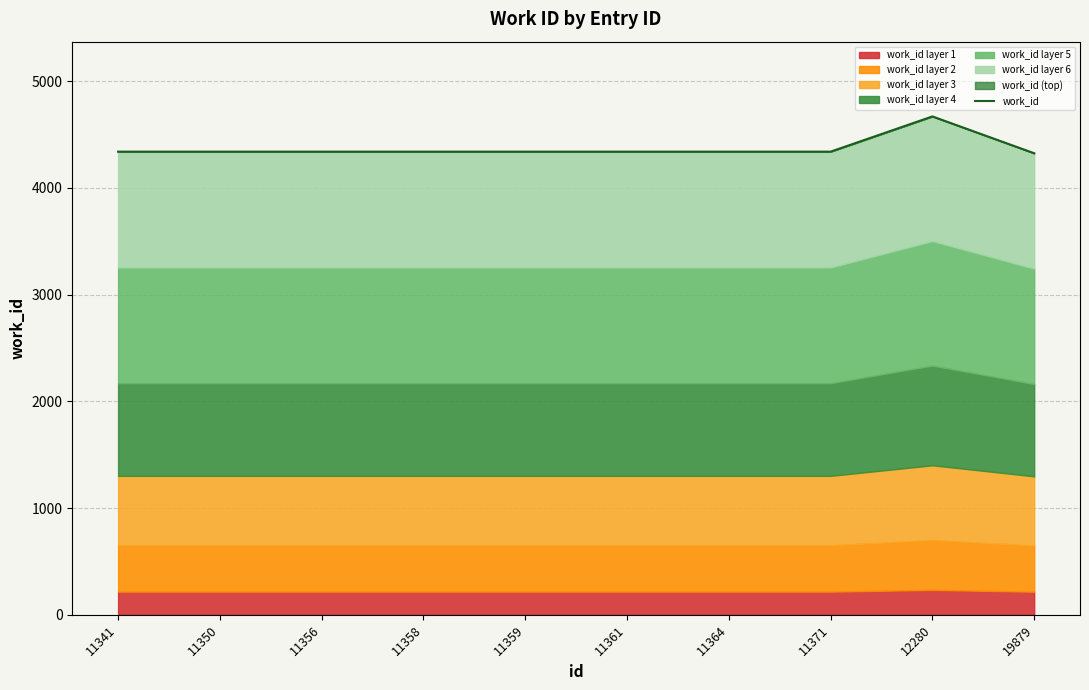

Reading right to left, list all the values displayed in this chart.

4324	4669	4339	4339	4339	4339	4339	4339	4339	4339